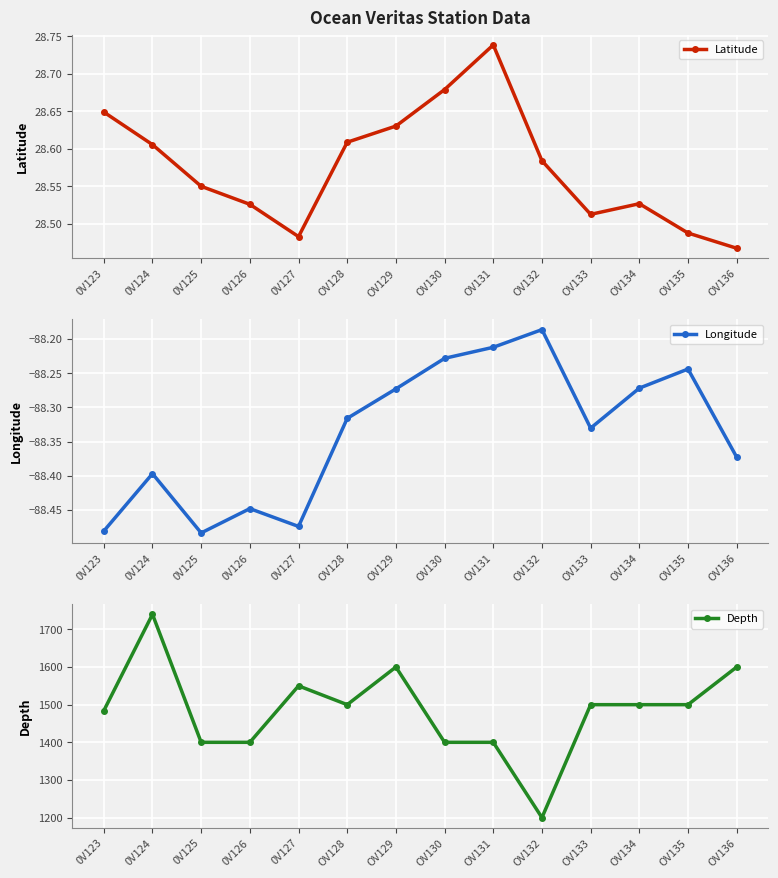

What are all the series names shown in the legend?

Latitude, Longitude, Depth